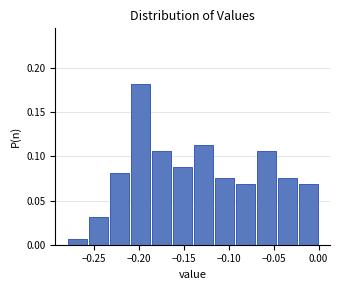

Reading left to right, transcribe this chart: for each bar, give the range it covers on the x-axis and its height. Neither the bar edges nor the heights are printed on the chart, so give them approximately, as read against the axes.

-0.280 to -0.255: 0.005
-0.255 to -0.235: 0.030
-0.235 to -0.210: 0.080
-0.210 to -0.185: 0.180
-0.185 to -0.165: 0.105
-0.165 to -0.140: 0.090
-0.140 to -0.115: 0.115
-0.115 to -0.095: 0.075
-0.095 to -0.070: 0.070
-0.070 to -0.045: 0.105
-0.045 to -0.025: 0.075
-0.025 to 0.000: 0.070